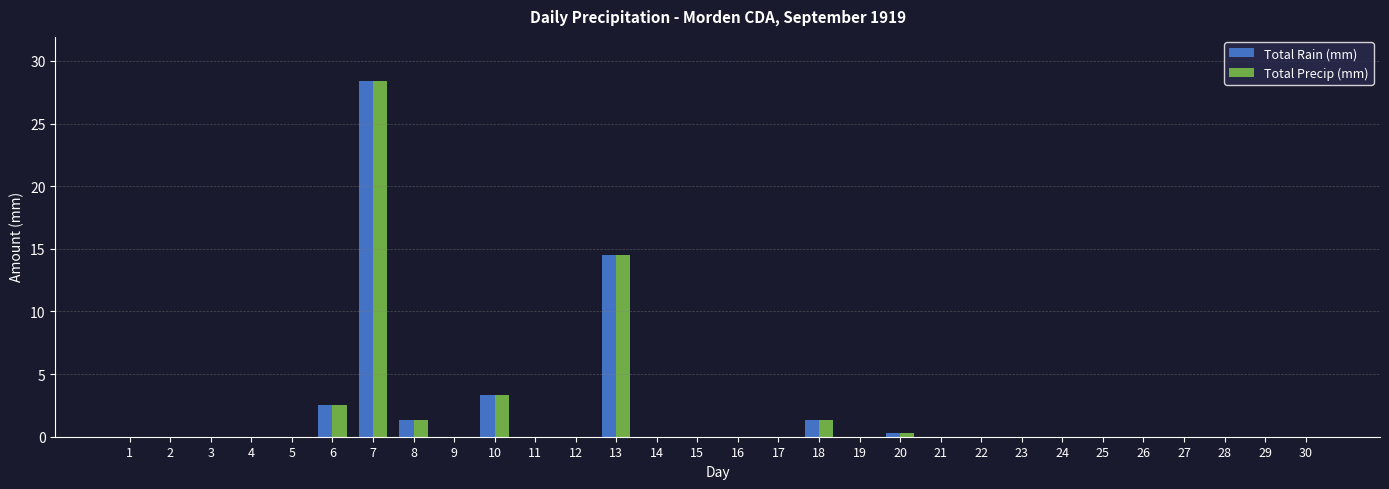

The value of Total Precip (mm) at 27 is 0.0. True or false?

True